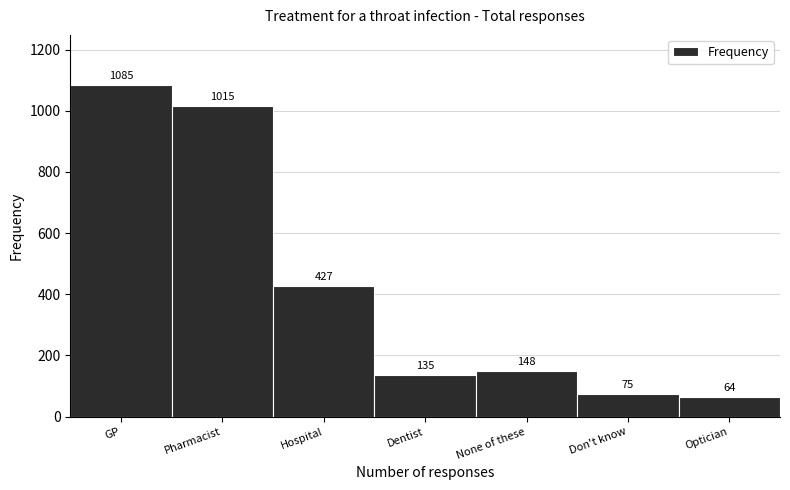

Reading left to right, list all the values displayed in this chart.

GP=1085	Pharmacist=1015	Hospital=427	Dentist=135	None of these=148	Don't know=75	Optician=64